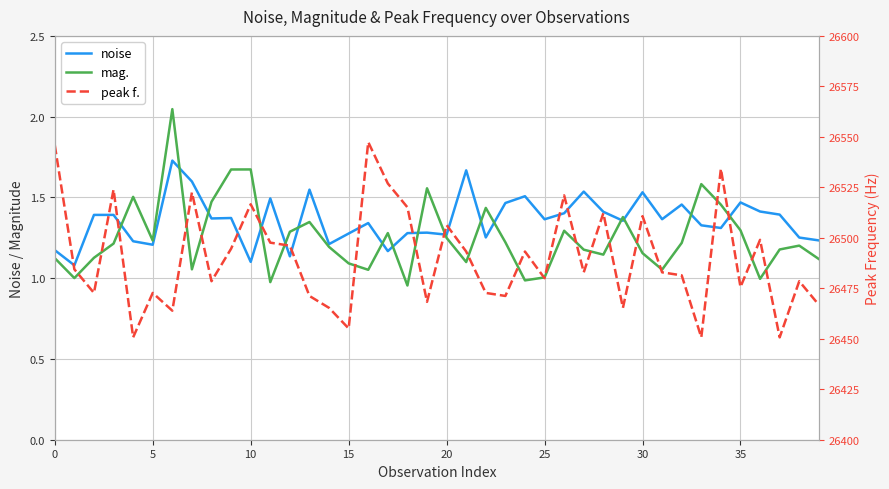

What are all the series names shown in the legend?

noise, mag., peak f.